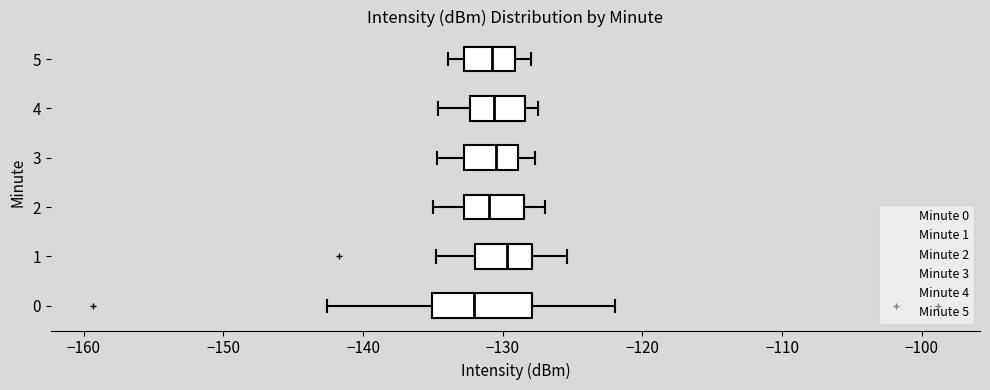

Reading bottom to top, transcribe this box plot: for each box, give where its median line is, the range the box spans, and where its two whiskers end, as read against the x-axis. The values are not printed on the chart, so give them approximately, as read against the axis.

0: median -132, box -135 to -128, whiskers -143 to -122
1: median -130, box -132 to -128, whiskers -135 to -125
2: median -131, box -133 to -128, whiskers -135 to -127
3: median -130, box -133 to -129, whiskers -135 to -128
4: median -131, box -132 to -128, whiskers -135 to -127
5: median -131, box -133 to -129, whiskers -134 to -128